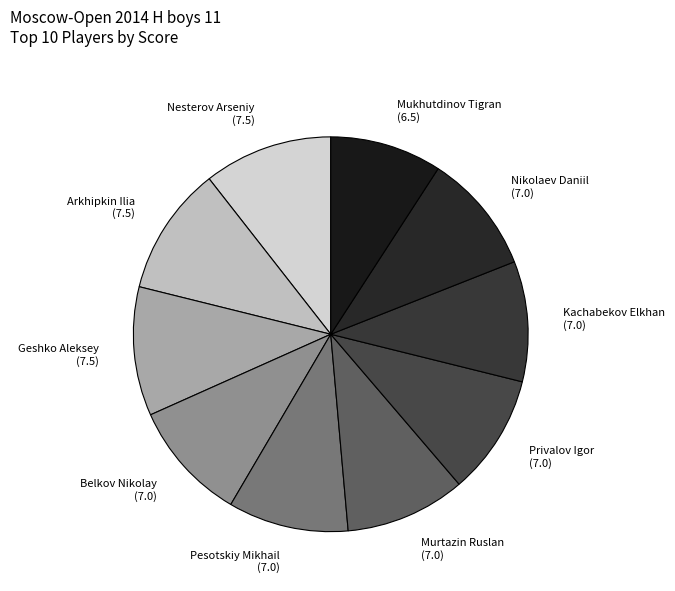

What is the ratio of the value at Privalov Igor (7.0) to the value at Nesterov Arseniy (7.5)?

0.9